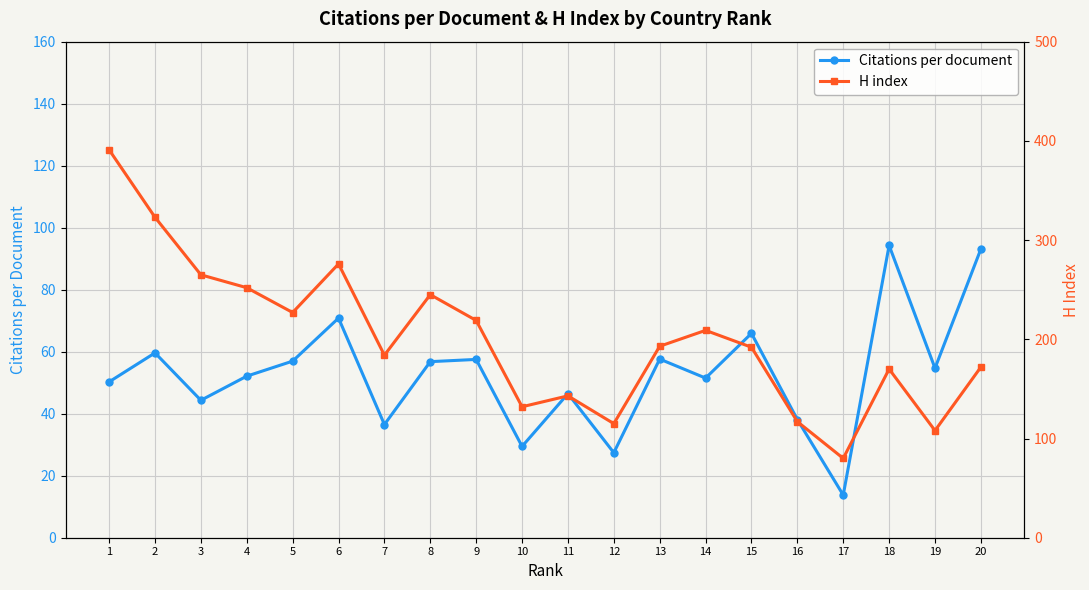

Which category has the highest value across all series?

1